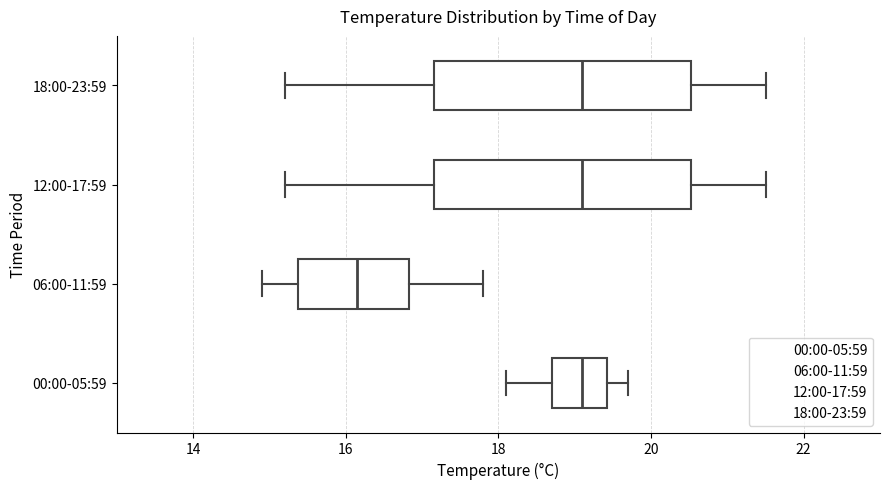

Reading bottom to top, transcribe this box plot: for each box, give where its median line is, the range the box spans, and where its two whiskers end, as read against the x-axis. The values are not printed on the chart, so give them approximately, as read against the axis.

00:00-05:59: median 19.2, box 18.8 to 19.4, whiskers 18.2 to 19.8
06:00-11:59: median 16.2, box 15.4 to 16.8, whiskers 15.0 to 17.8
12:00-17:59: median 19.2, box 17.2 to 20.6, whiskers 15.2 to 21.6
18:00-23:59: median 19.2, box 17.2 to 20.6, whiskers 15.2 to 21.6